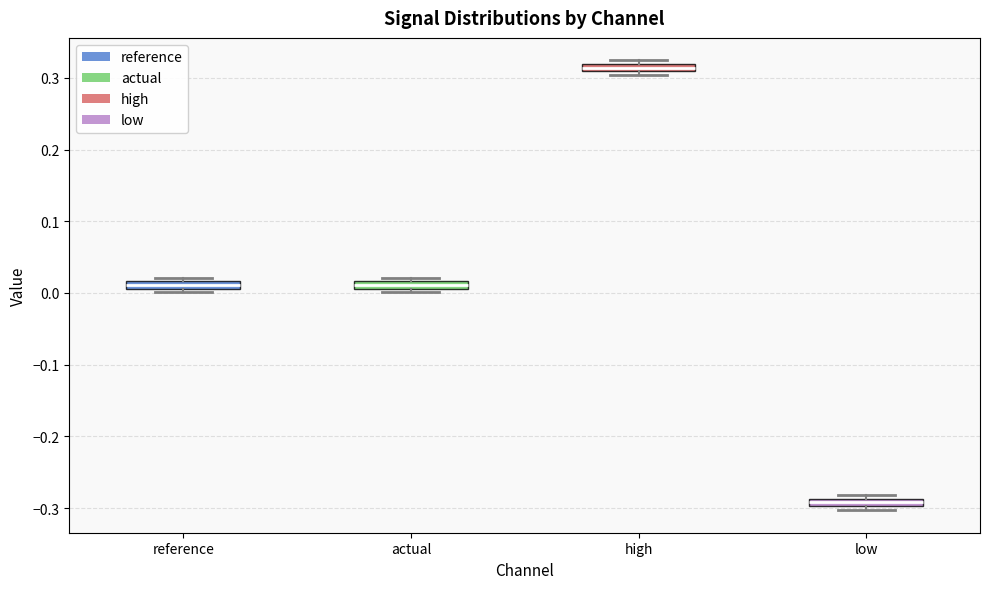

Which box has the lowest median line?

low